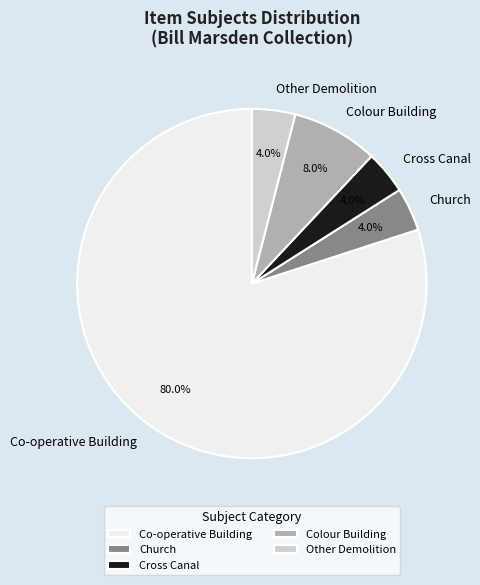

True or false: Co-operative Building accounts for 67% of the total.

False